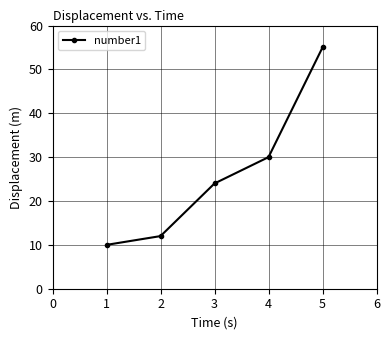

What value does the data have at 1, to the nearest 5?

10